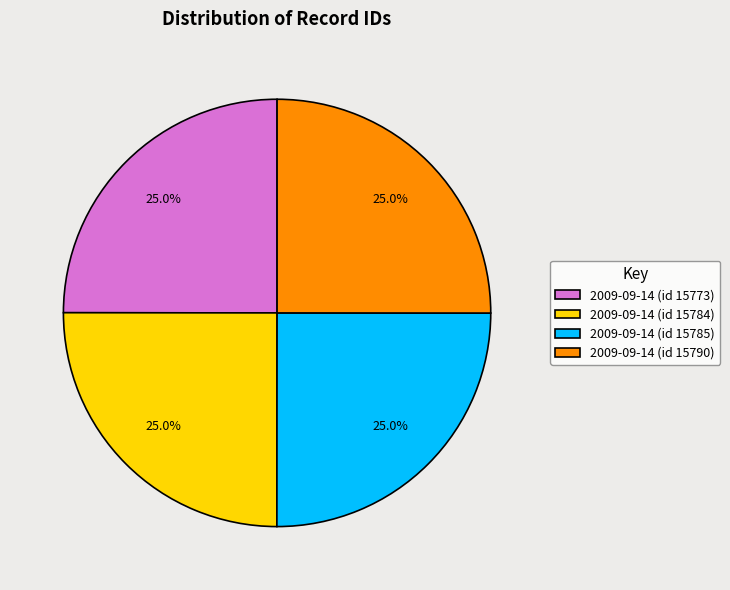

Count the number of slices in the pie.

4